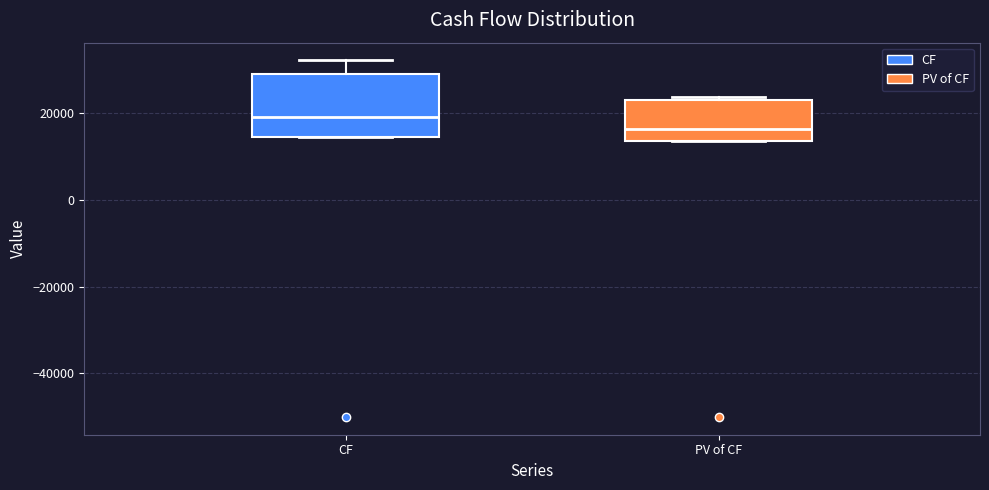

Reading left to right, transcribe this box plot: for each box, give where its median line is, the range the box spans, and where its two whiskers end, as read against the y-axis. The values are not printed on the chart, so give them approximately, as read against the axis.

CF: median 18000, box 14000 to 30000, whiskers 14000 to 32000
PV of CF: median 16000, box 14000 to 24000, whiskers 14000 to 24000